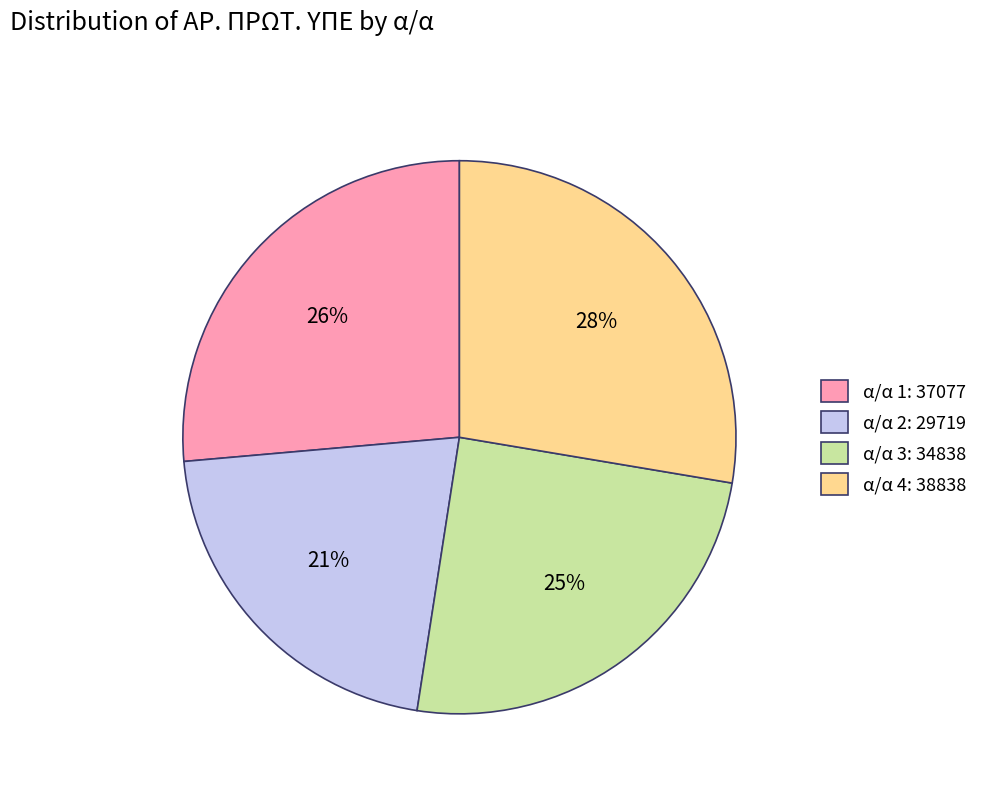

What is the smallest slice in the pie chart?

α/α 2: 29719